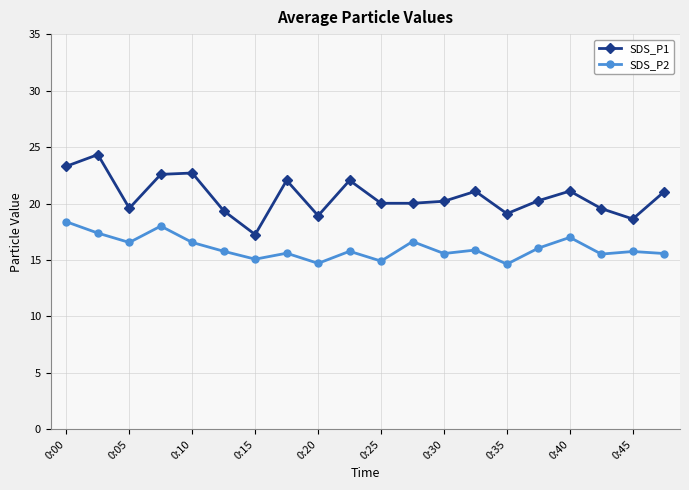

Which series has the largest range (max minus min)?

SDS_P1